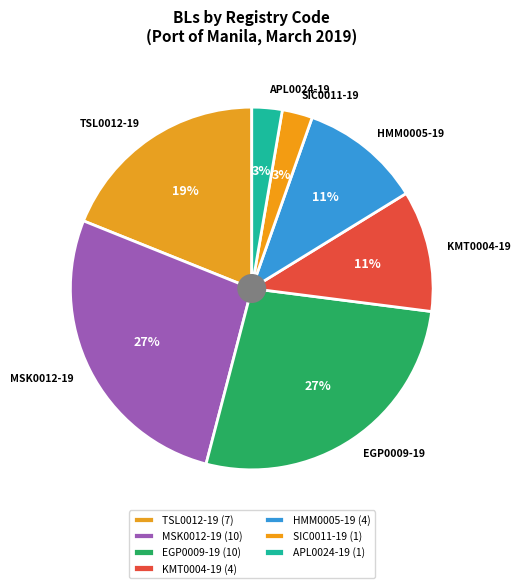

To the nearest percent, what is the combined percentage of TSL0012-19 and HMM0005-19?

30%